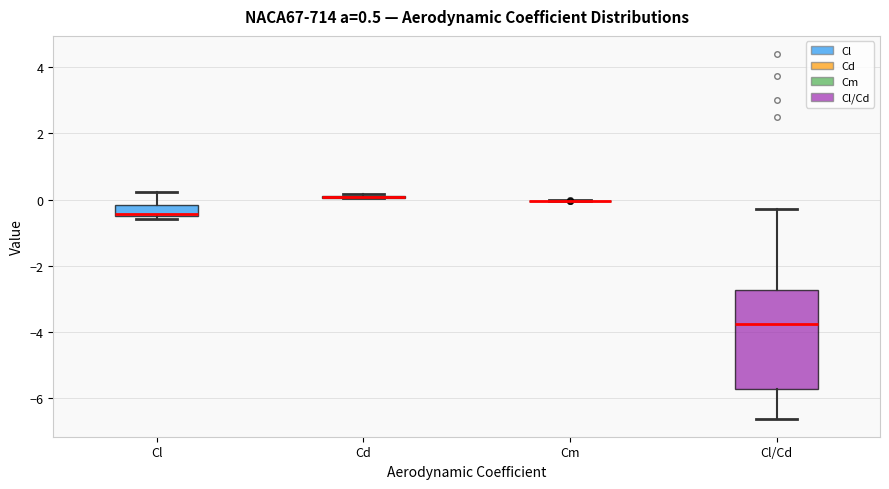

Which box is the tallest, from its lower edge to its upper edge?

Cl/Cd